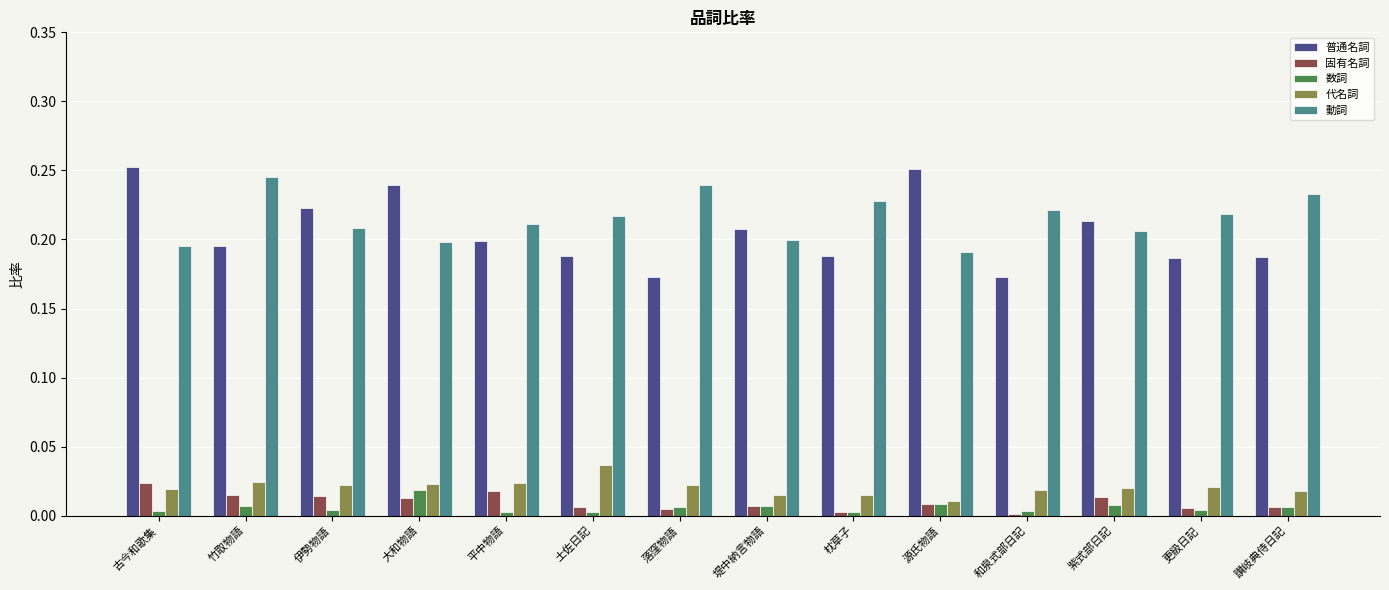

At which label does 代名詞 reach its peak?

土佐日記